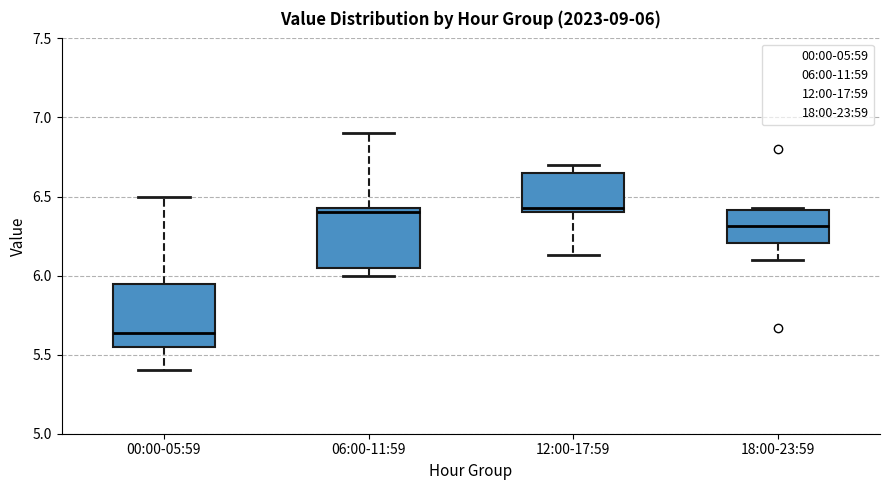

Which box's median line is the lowest?

00:00-05:59